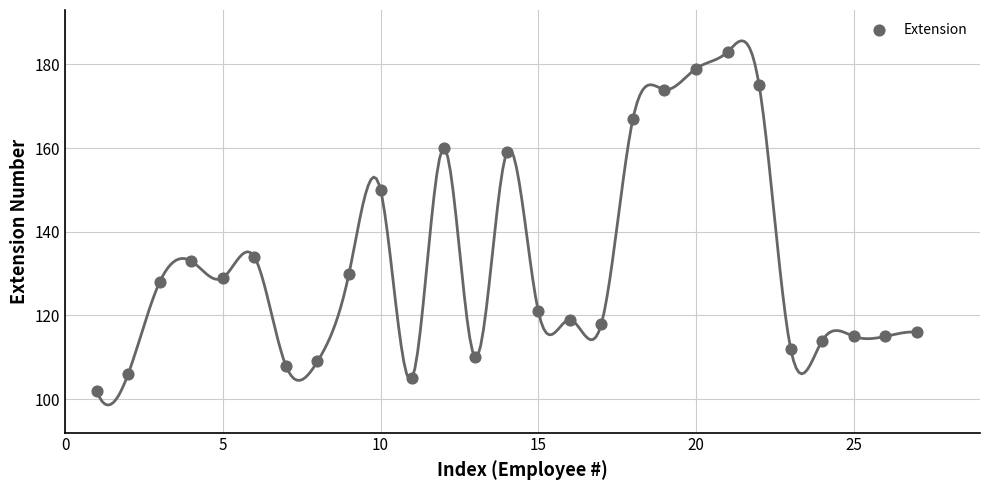

What is the range of X values (max minus min)?

26